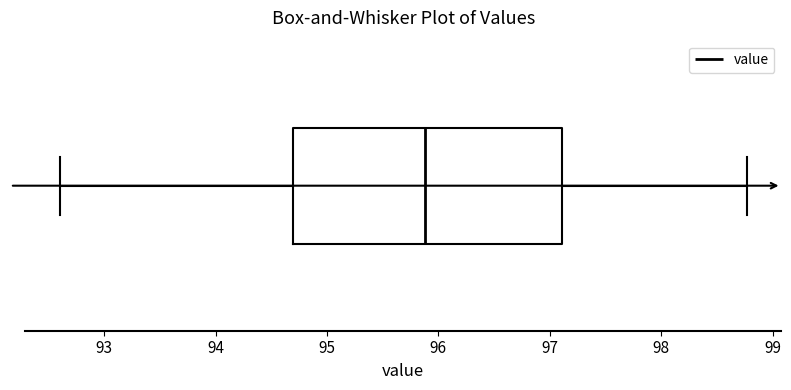

Transcribe this box plot: give where the median line is, the range the box spans, and where the two whiskers end, as read against the x-axis. The values are not printed on the chart, so give them approximately, as read against the axis.

median 95.9, box 94.7 to 97.1, whiskers 92.6 to 98.8